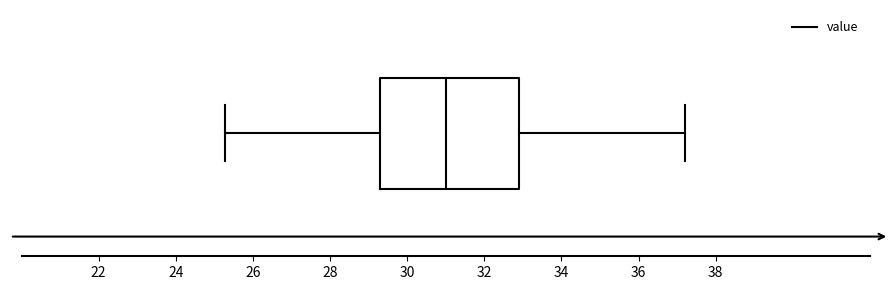

Read this box plot against the x-axis: the position of the median line, the range covered by the box, and the ends of both whiskers. The values are not printed on the chart, so give them approximately, as read against the axis.

median 31.0, box 29.2 to 33.0, whiskers 25.2 to 37.2